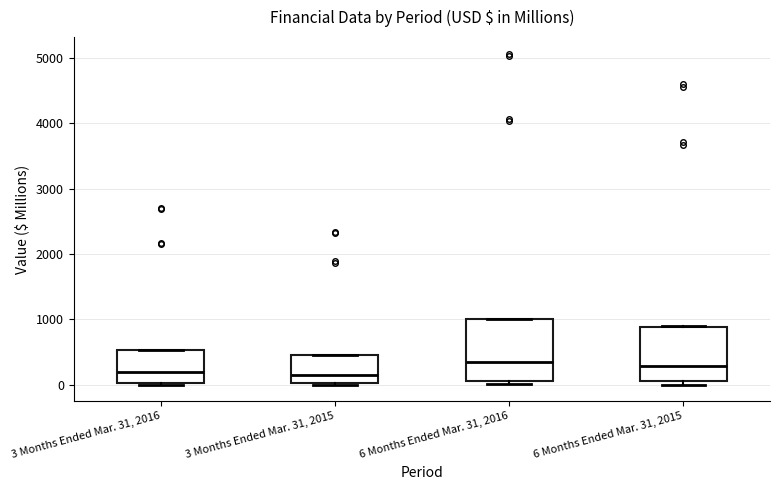

Reading left to right, transcribe this box plot: for each box, give where its median line is, the range the box spans, and where its two whiskers end, as read against the y-axis. The values are not printed on the chart, so give them approximately, as read against the axis.

3 Months Ended Mar. 31, 2016: median 200, box 0 to 500, whiskers 0 (just below the box's lower edge) to 500
3 Months Ended Mar. 31, 2015: median 100, box 0 to 500, whiskers 0 to 500
6 Months Ended Mar. 31, 2016: median 400, box 100 to 1000, whiskers 0 to 1000
6 Months Ended Mar. 31, 2015: median 300, box 100 to 900, whiskers 0 to 900